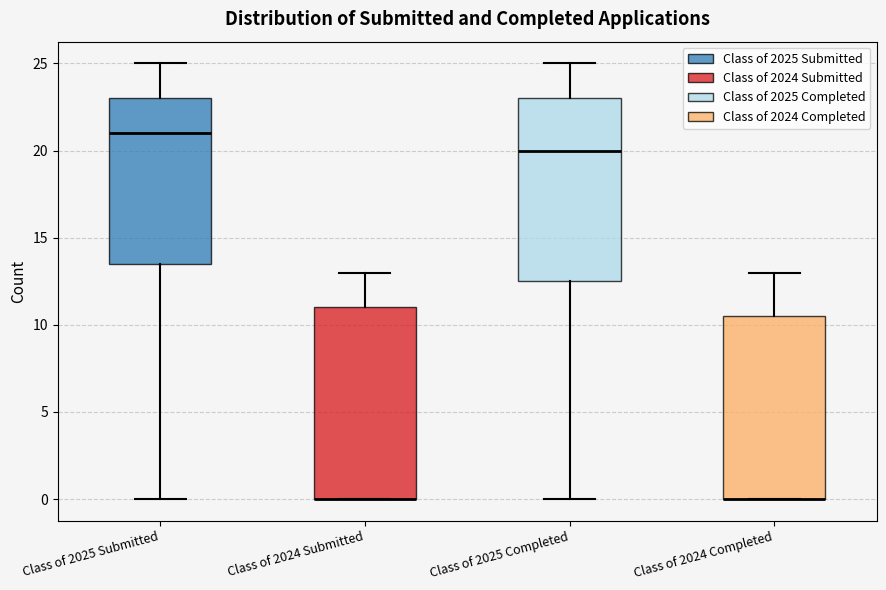

Where is the upper edge of the box for Class of 2024 Submitted on the y-axis? The values are not printed on the chart, so give them approximately, as read against the axis.

11.0